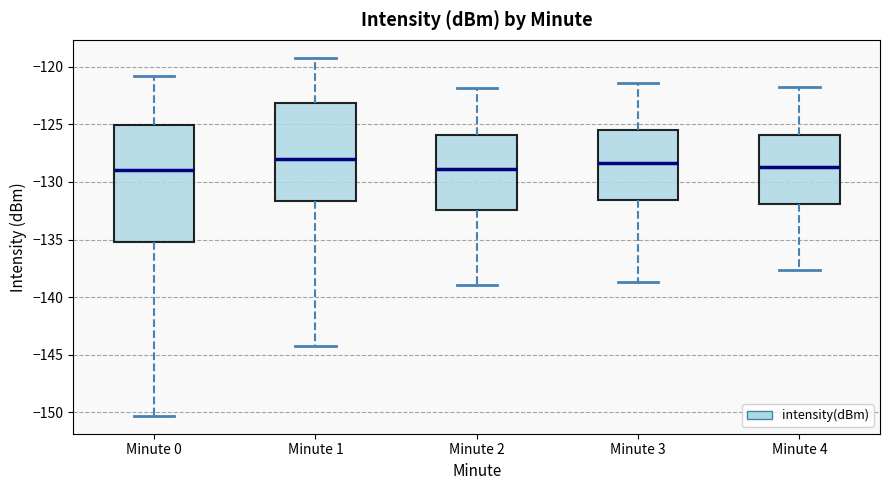

Reading left to right, transcribe this box plot: for each box, give where its median line is, the range the box spans, and where its two whiskers end, as read against the y-axis. The values are not printed on the chart, so give them approximately, as read against the axis.

Minute 0: median -129.0, box -135.0 to -125.0, whiskers -150.5 to -121.0
Minute 1: median -128.0, box -131.5 to -123.0, whiskers -144.5 to -119.0
Minute 2: median -129.0, box -132.5 to -126.0, whiskers -139.0 to -122.0
Minute 3: median -128.5, box -131.5 to -125.5, whiskers -138.5 to -121.5
Minute 4: median -128.5, box -132.0 to -126.0, whiskers -137.5 to -122.0